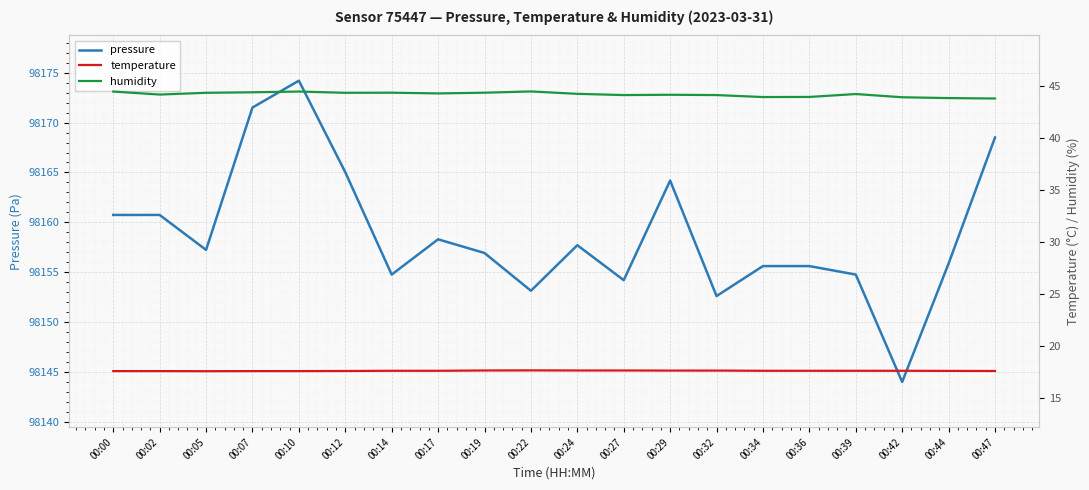

What is the sum of all pressure values?

1963175.9